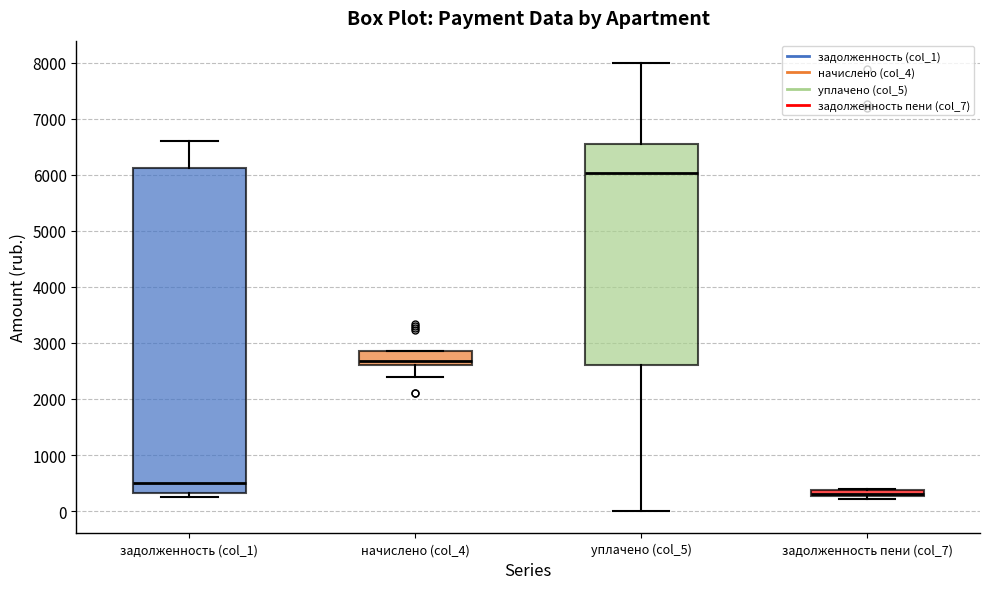

Which box has the lowest median line?

задолженность пени (col_7)